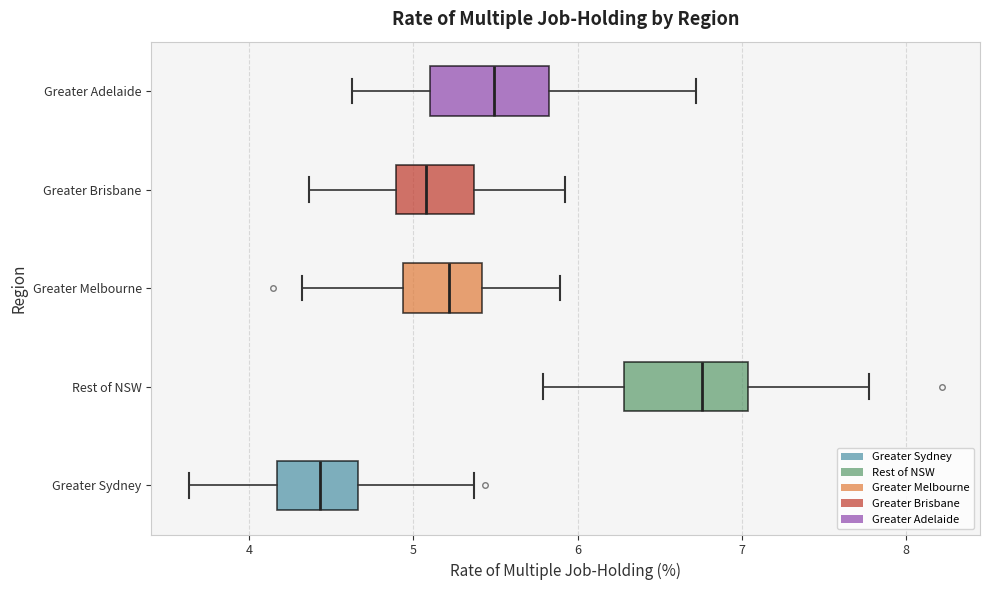

Reading bottom to top, transcribe this box plot: for each box, give where its median line is, the range the box spans, and where its two whiskers end, as read against the x-axis. The values are not printed on the chart, so give them approximately, as read against the axis.

Greater Sydney: median 4.4, box 4.2 to 4.7, whiskers 3.6 to 5.4
Rest of NSW: median 6.8, box 6.3 to 7.0, whiskers 5.8 to 7.8
Greater Melbourne: median 5.2, box 4.9 to 5.4, whiskers 4.3 to 5.9
Greater Brisbane: median 5.1, box 4.9 to 5.4, whiskers 4.4 to 5.9
Greater Adelaide: median 5.5, box 5.1 to 5.8, whiskers 4.6 to 6.7